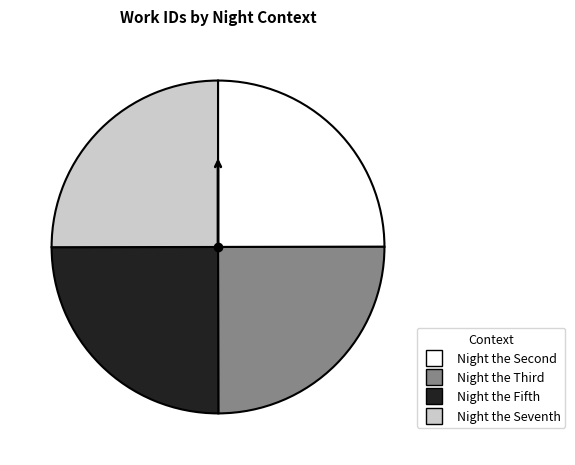

Is there any slice that represents more than half of the pie?

No